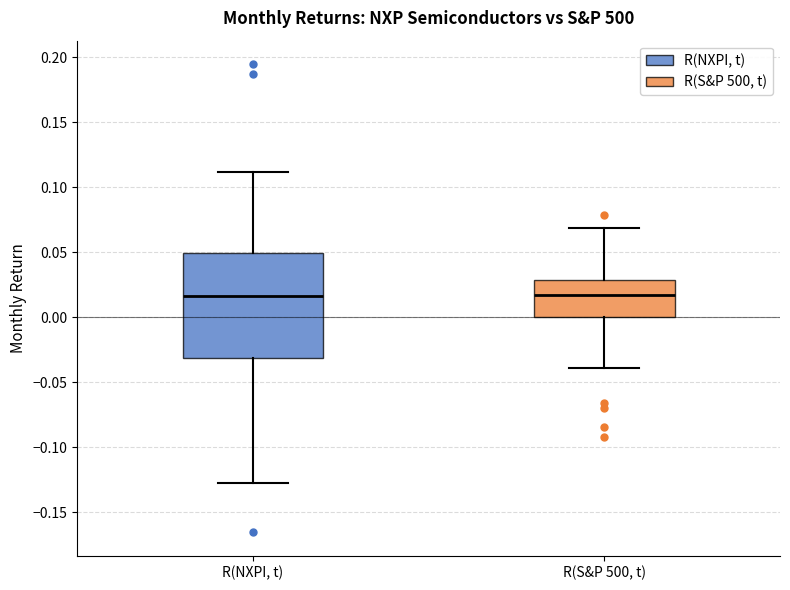

Reading left to right, read every box against the y-axis: the position of its median line, the range the box covers, and the ends of its whiskers. The values are not printed on the chart, so give them approximately, as read against the axis.

R(NXPI, t): median 0.015, box -0.030 to 0.050, whiskers -0.125 to 0.110
R(S&P 500, t): median 0.015, box 0.000 to 0.030, whiskers -0.040 to 0.070